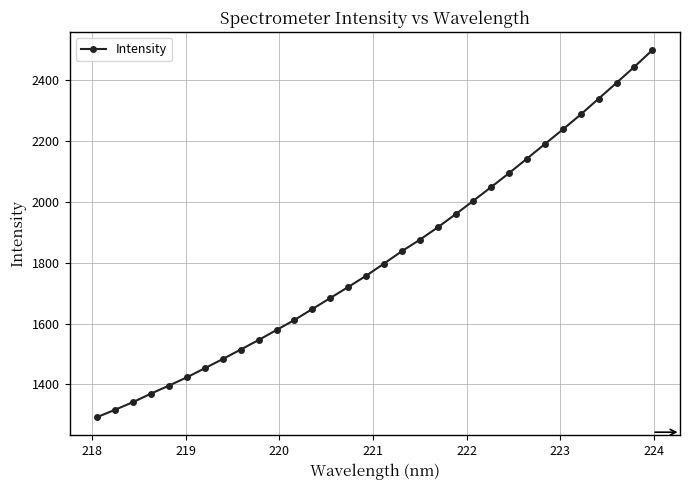

What is the difference between the maximum and second lowest values?

1182.2